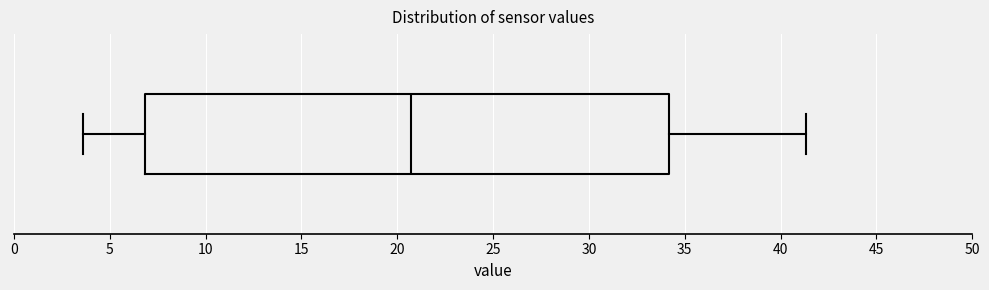

Read this box plot against the x-axis: the position of the median line, the range covered by the box, and the ends of both whiskers. The values are not printed on the chart, so give them approximately, as read against the axis.

median 20.5, box 7.0 to 34.0, whiskers 3.5 to 41.5